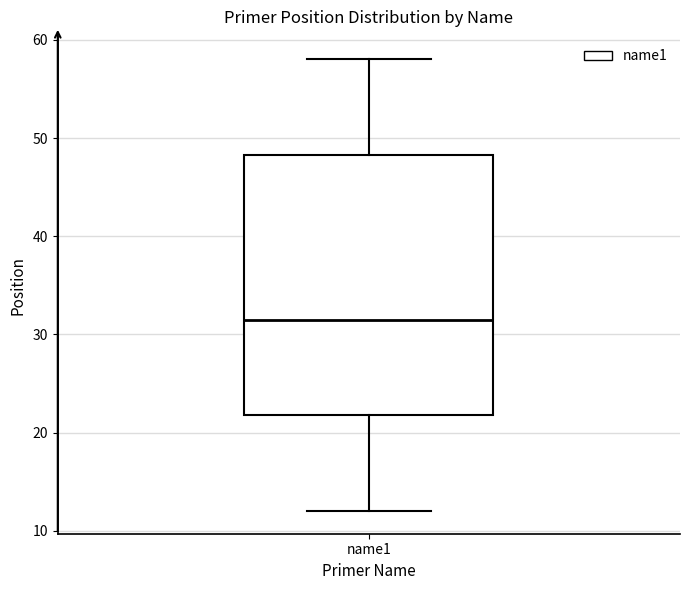

Transcribe this box plot: give where the median line is, the range the box spans, and where the two whiskers end, as read against the y-axis. The values are not printed on the chart, so give them approximately, as read against the axis.

median 32, box 22 to 48, whiskers 12 to 58